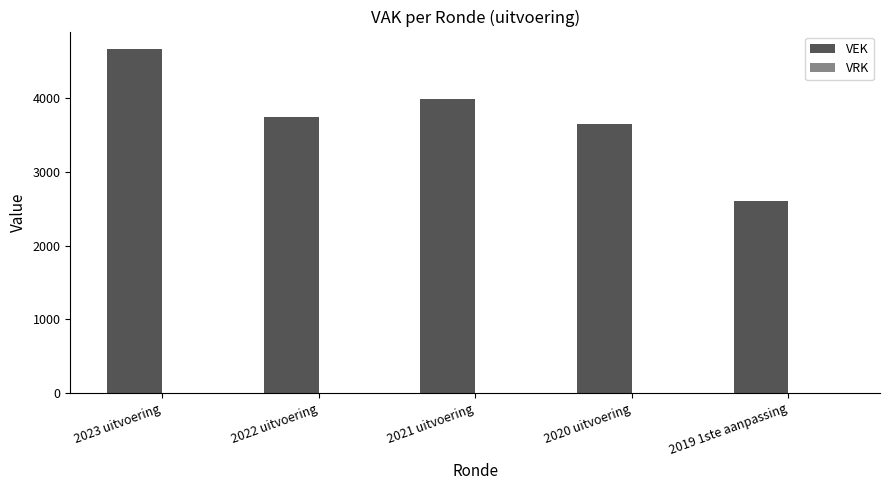

What is the label of the 1st bar from the right?

2019 1ste aanpassing